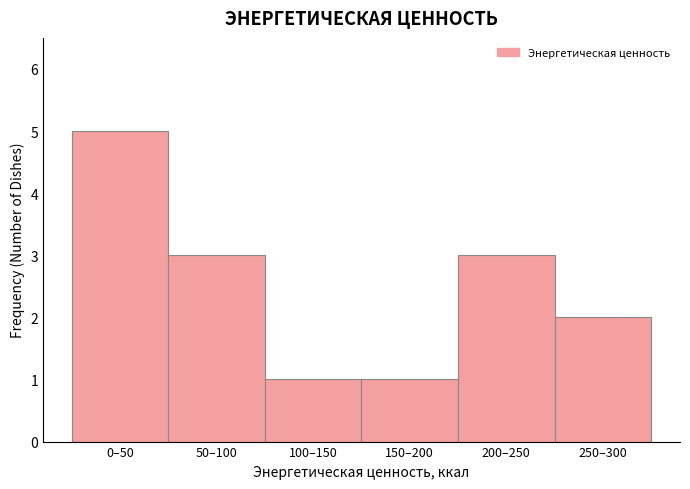

Reading left to right, list all the values displayed in this chart.

0–50=5	50–100=3	100–150=1	150–200=1	200–250=3	250–300=2